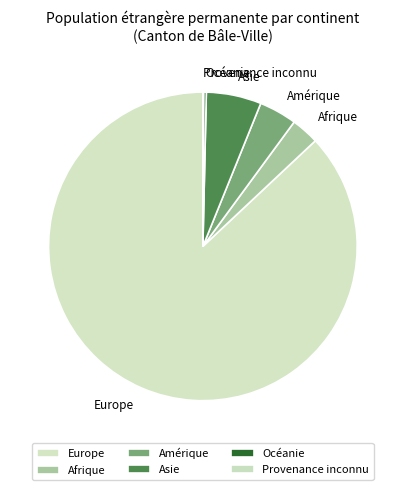

What is the largest slice in the pie chart?

Europe